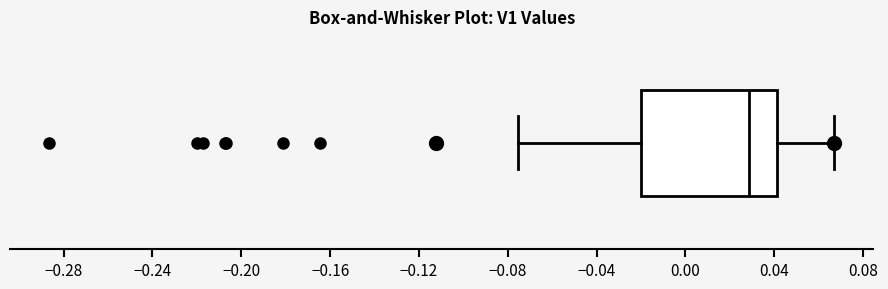

Read this box plot against the x-axis: the position of the median line, the range covered by the box, and the ends of both whiskers. The values are not printed on the chart, so give them approximately, as read against the axis.

median 0.030, box -0.020 to 0.040, whiskers -0.075 to 0.065